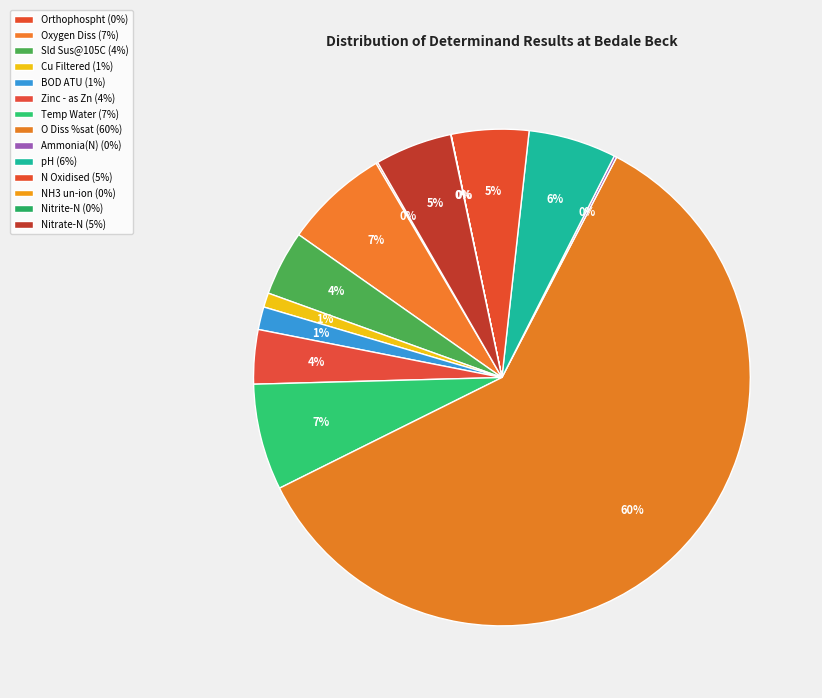

Is it true that Temp Water is 7% of the pie?

True